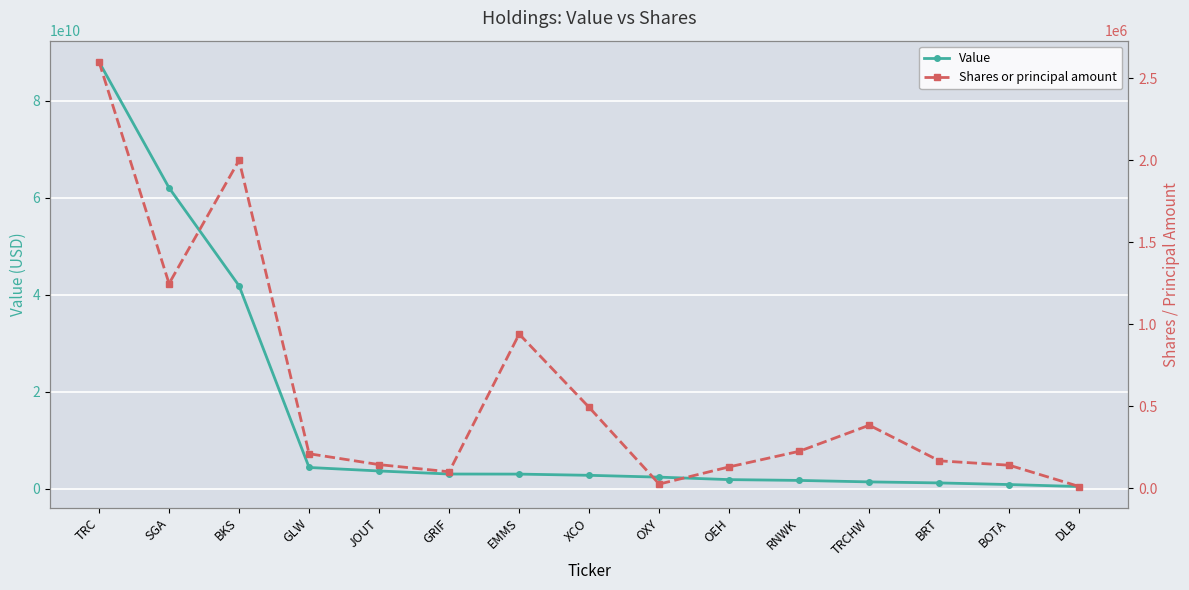

True or false: Shares or principal amount and Value intersect in this chart.

False